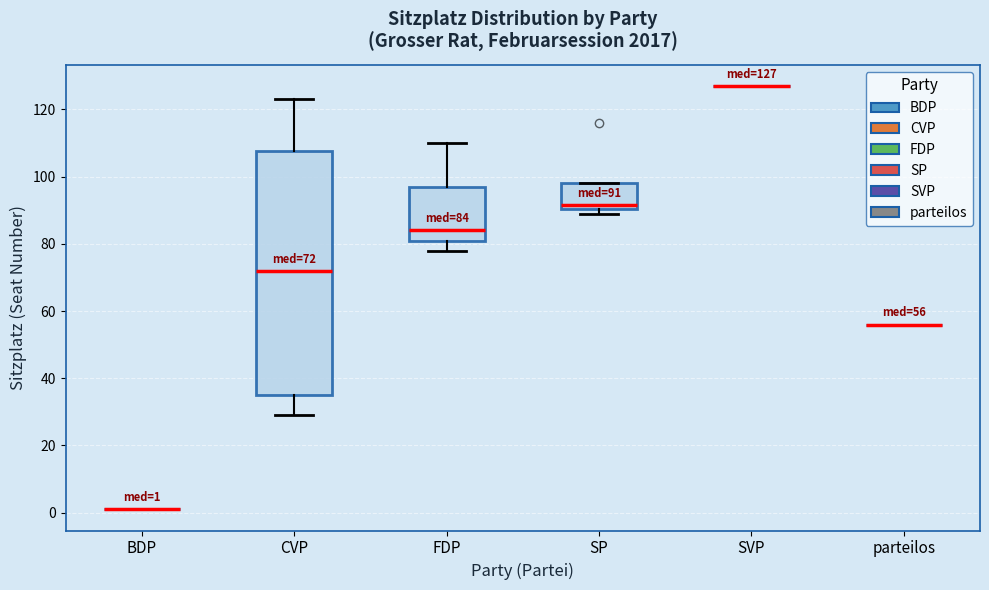

Comparing the boxes themselves (not the whiskers), which one is the tallest?

CVP